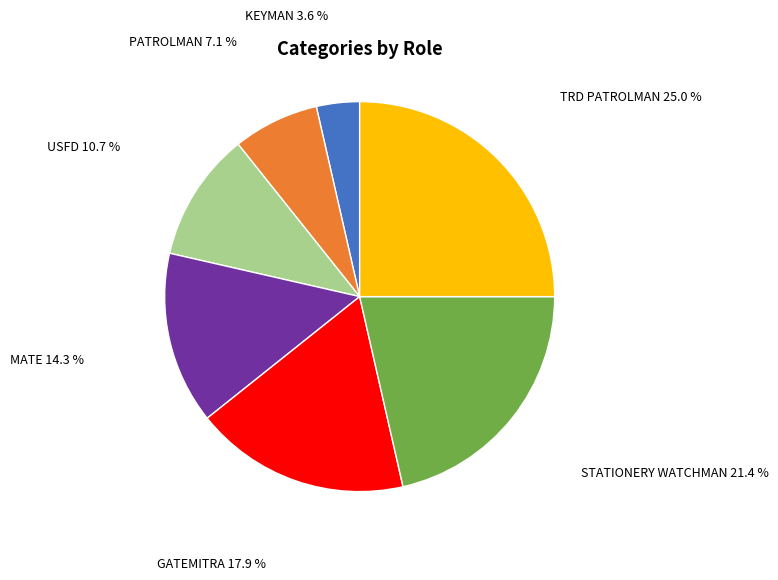

Between STATIONERY WATCHMAN and MATE, which is larger?

STATIONERY WATCHMAN